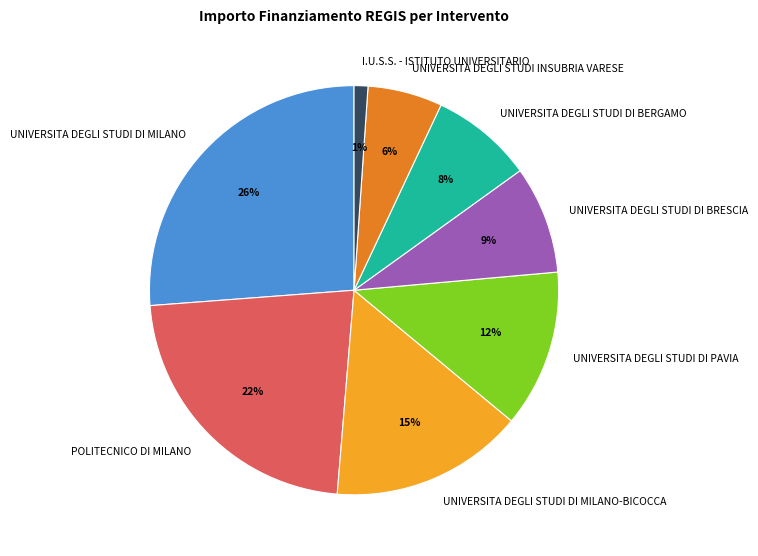

Which has a higher value, UNIVERSITA DEGLI STUDI DI MILANO or UNIVERSITA DEGLI STUDI DI MILANO-BICOCCA?

UNIVERSITA DEGLI STUDI DI MILANO